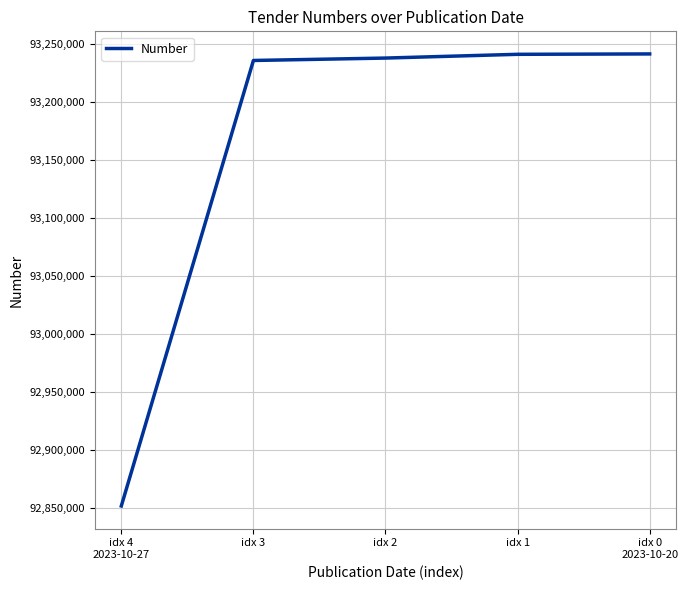

List the labels in order of value, largest first.

idx 0
2023-10-20, idx 1, idx 2, idx 3, idx 4
2023-10-27